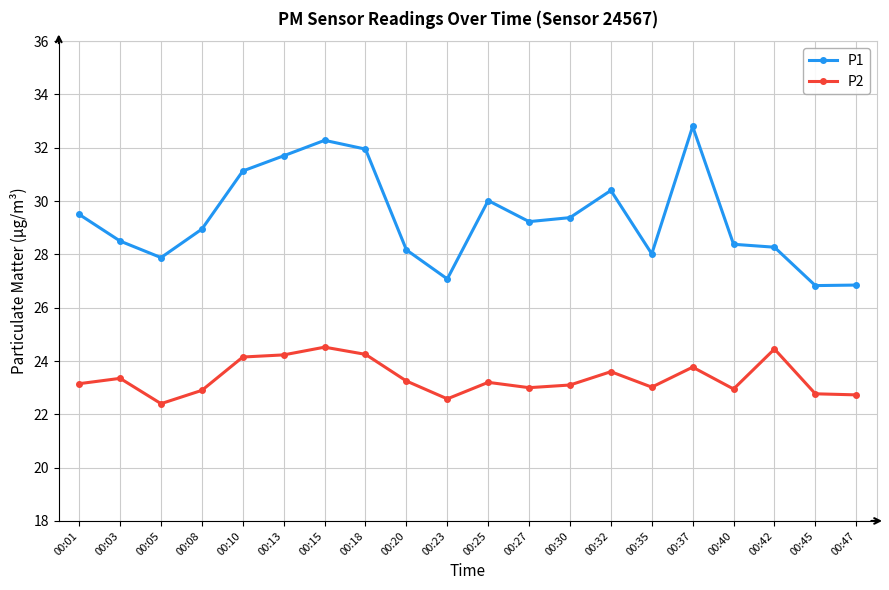

Which series has the largest total across all categories?

P1